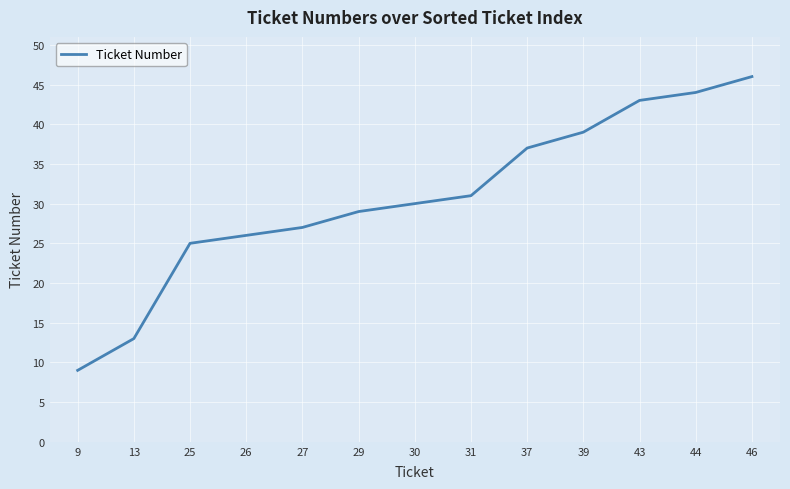

List the labels in order of value, largest first.

46, 44, 43, 39, 37, 31, 30, 29, 27, 26, 25, 13, 9